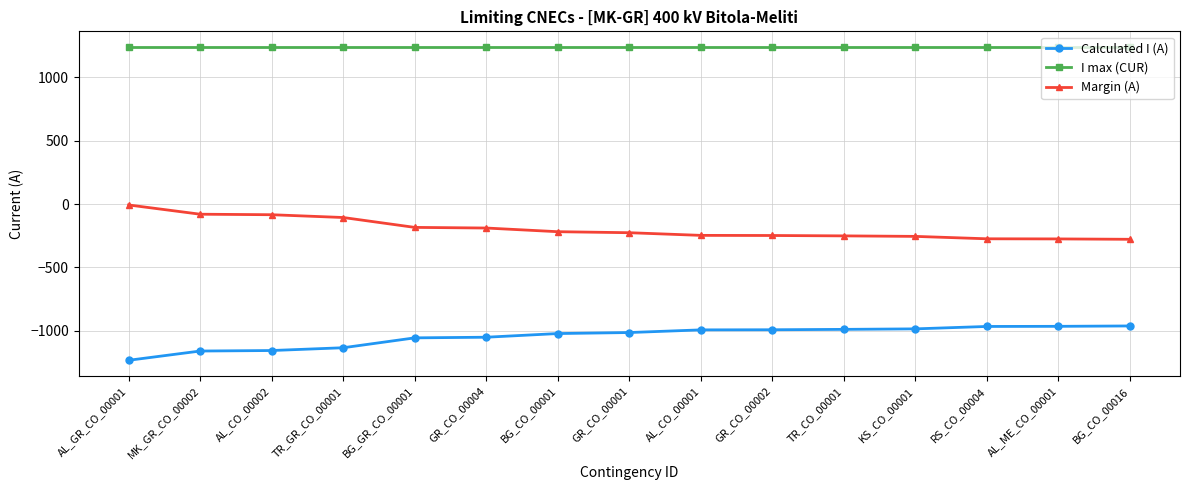

What is the sum of all Calculated I (A) values?

-15678